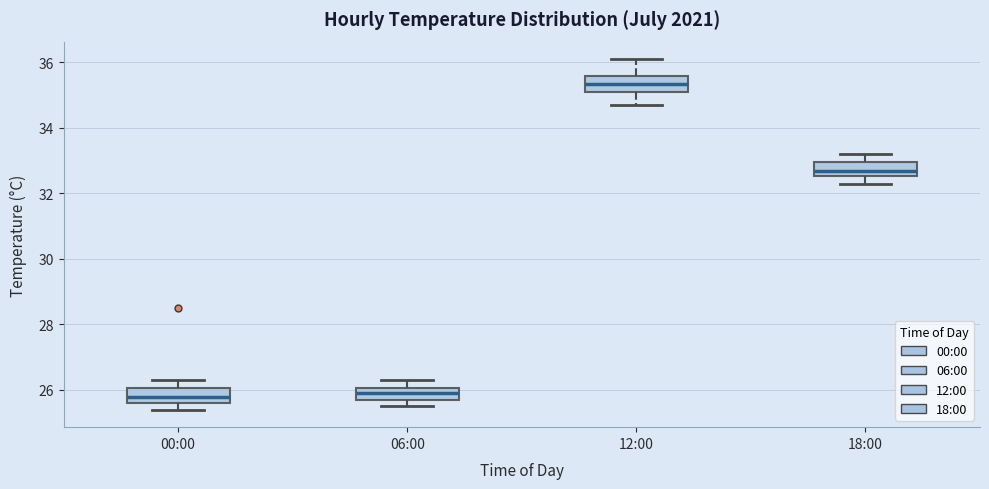

Reading left to right, read every box against the y-axis: the position of its median line, the range the box covers, and the ends of its whiskers. The values are not printed on the chart, so give them approximately, as read against the axis.

00:00: median 25.8, box 25.6 to 26.0, whiskers 25.4 to 26.4
06:00: median 26.0 (inside the box), box 25.8 to 26.0, whiskers 25.6 to 26.4
12:00: median 35.4, box 35.2 to 35.6, whiskers 34.8 to 36.2
18:00: median 32.8, box 32.6 to 33.0, whiskers 32.4 to 33.2